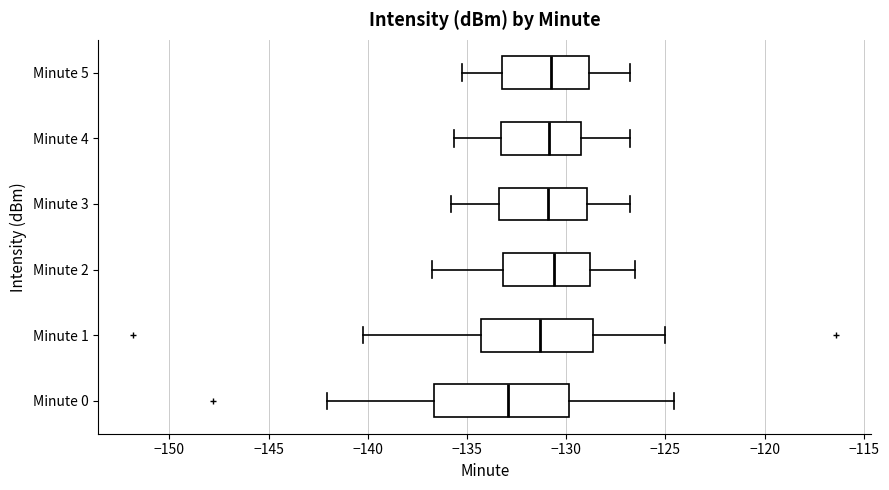

Reading bottom to top, transcribe this box plot: for each box, give where its median line is, the range the box spans, and where its two whiskers end, as read against the x-axis. The values are not printed on the chart, so give them approximately, as read against the axis.

Minute 0: median -133.0, box -136.5 to -130.0, whiskers -142.0 to -124.5
Minute 1: median -131.5, box -134.5 to -128.5, whiskers -140.0 to -125.0
Minute 2: median -130.5, box -133.0 to -129.0, whiskers -137.0 to -126.5
Minute 3: median -131.0, box -133.5 to -129.0, whiskers -136.0 to -127.0
Minute 4: median -131.0, box -133.5 to -129.5, whiskers -135.5 to -127.0
Minute 5: median -131.0, box -133.0 to -129.0, whiskers -135.0 to -127.0